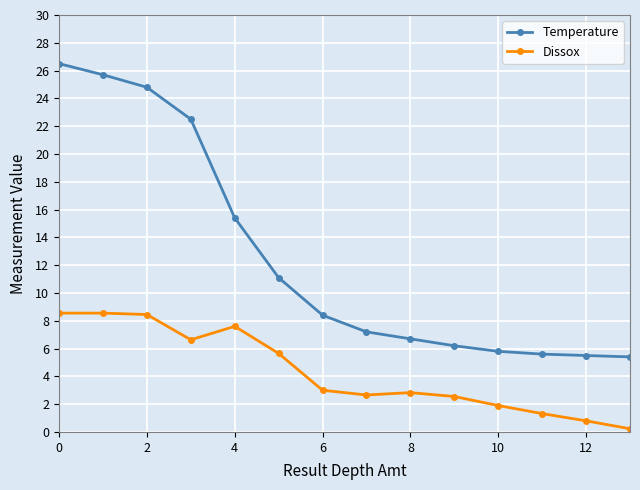

Which series has the largest range (max minus min)?

Temperature